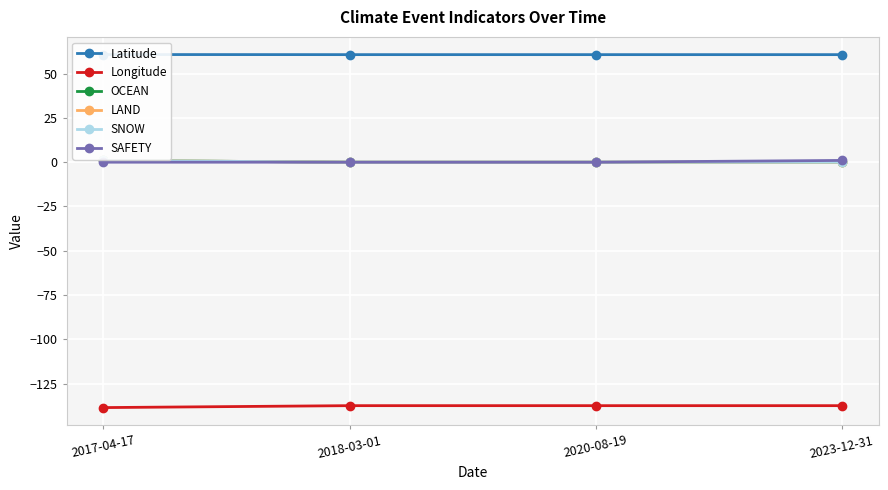

Rank the series at 2017-04-17 from highest to lowest value.

Latitude, OCEAN, LAND, SNOW, SAFETY, Longitude